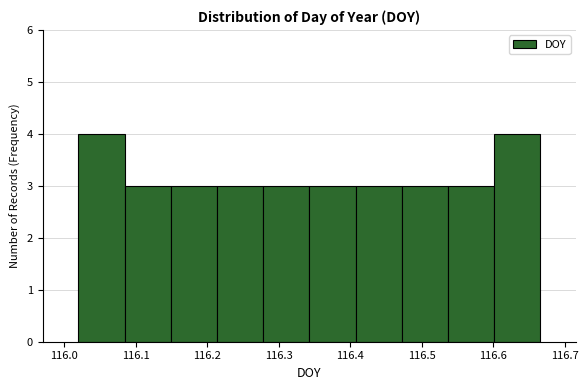

What is the height of the bar covering 116.21 to 116.28 on the x-axis? Neither the bar edges nor the heights are printed on the chart, so give them approximately, as read against the axes.

3